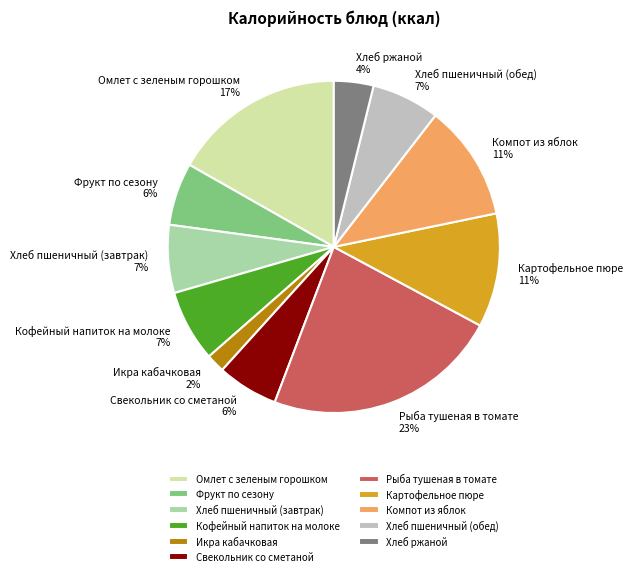

Which slice is the largest?

Рыба тушеная в томате